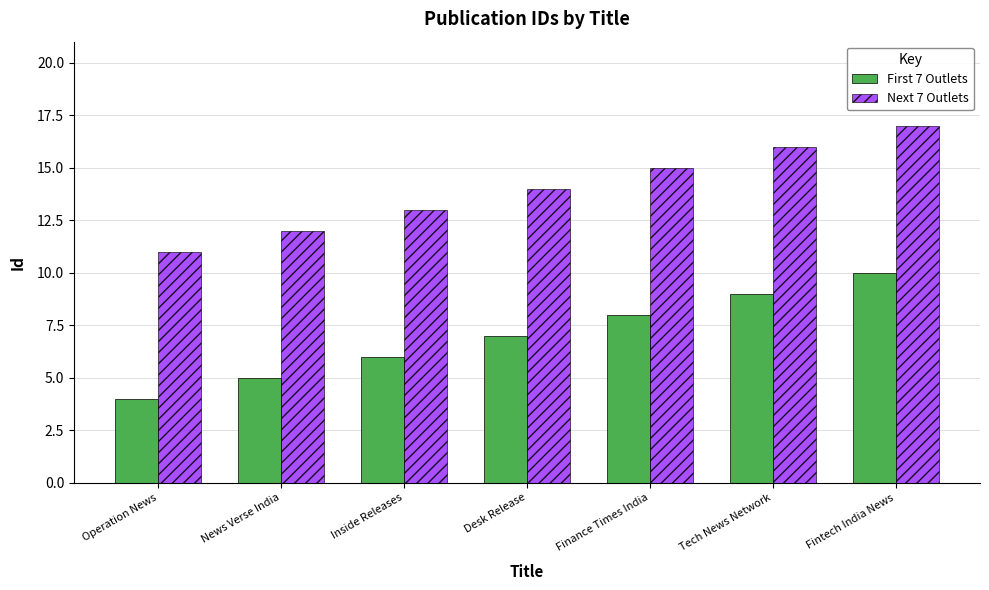

What position from the left is Inside Releases?

3